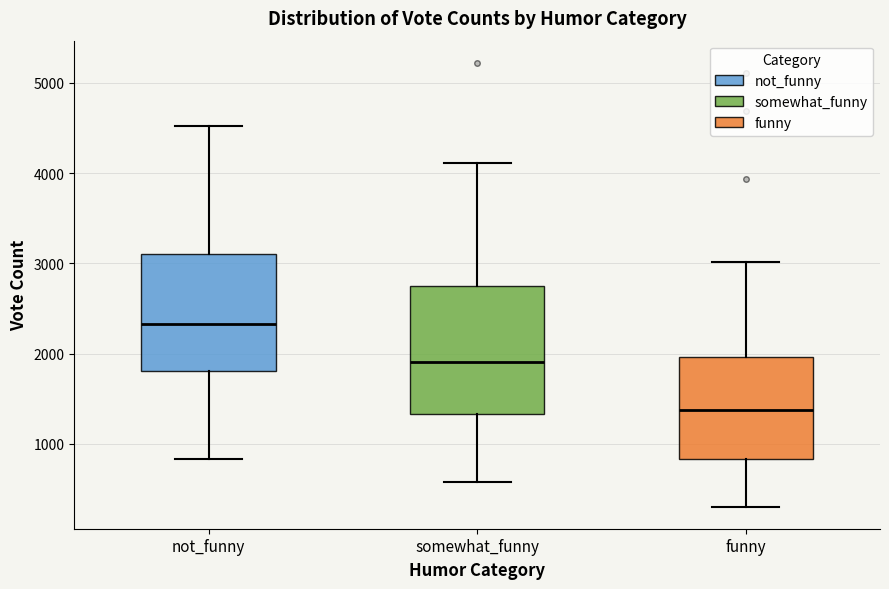

Where is the lower edge of the box for not_funny on the y-axis? The values are not printed on the chart, so give them approximately, as read against the axis.

1800